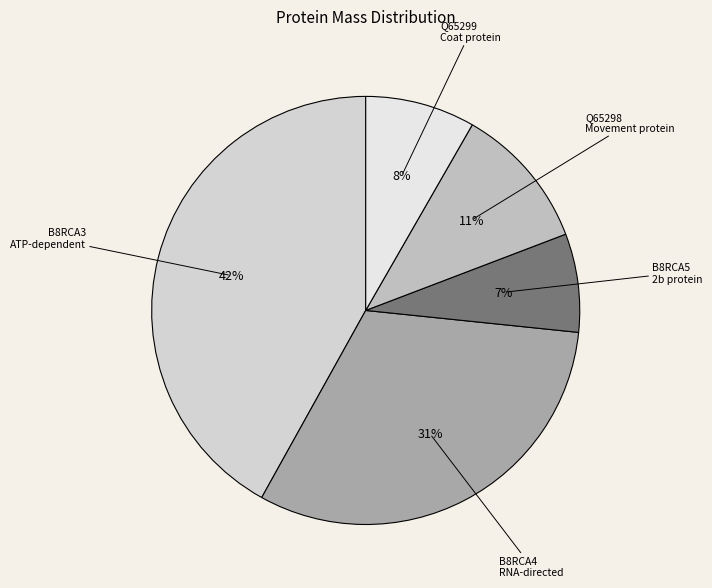

Rank the categories by value from lowest to highest.

B8RCA5 2b protein, Q65299 Coat protein, Q65298 Movement protein, B8RCA4 RNA-directed, B8RCA3 ATP-dependent